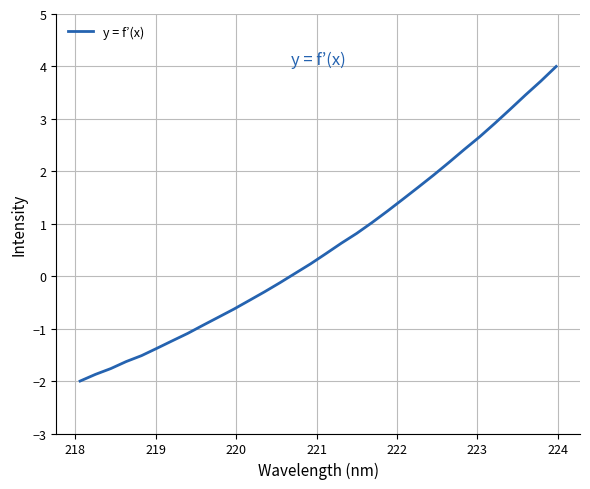

What is the minimum value shown in the chart?

-2.0